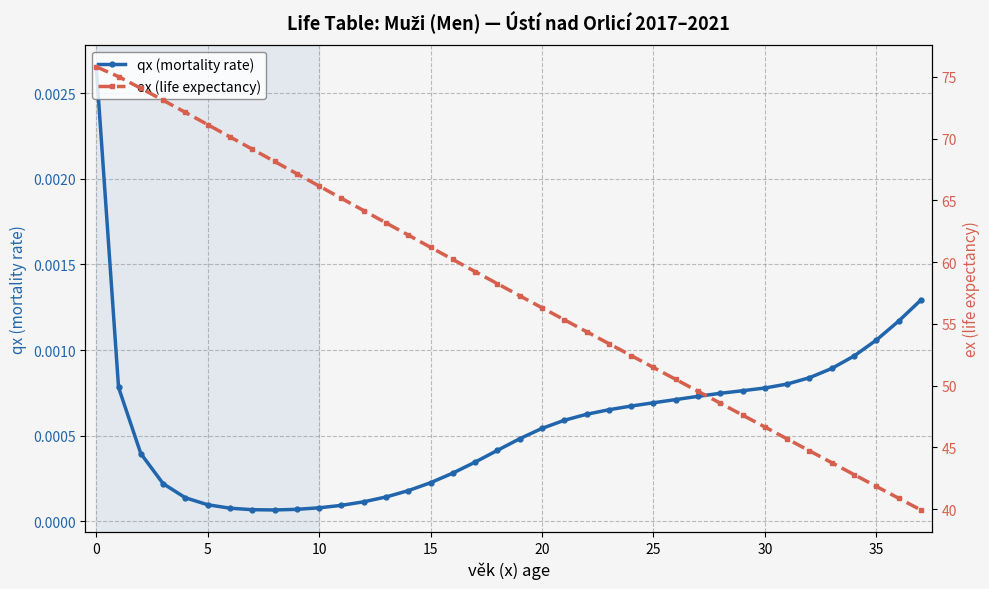

Which series has the largest range (max minus min)?

ex (life expectancy)